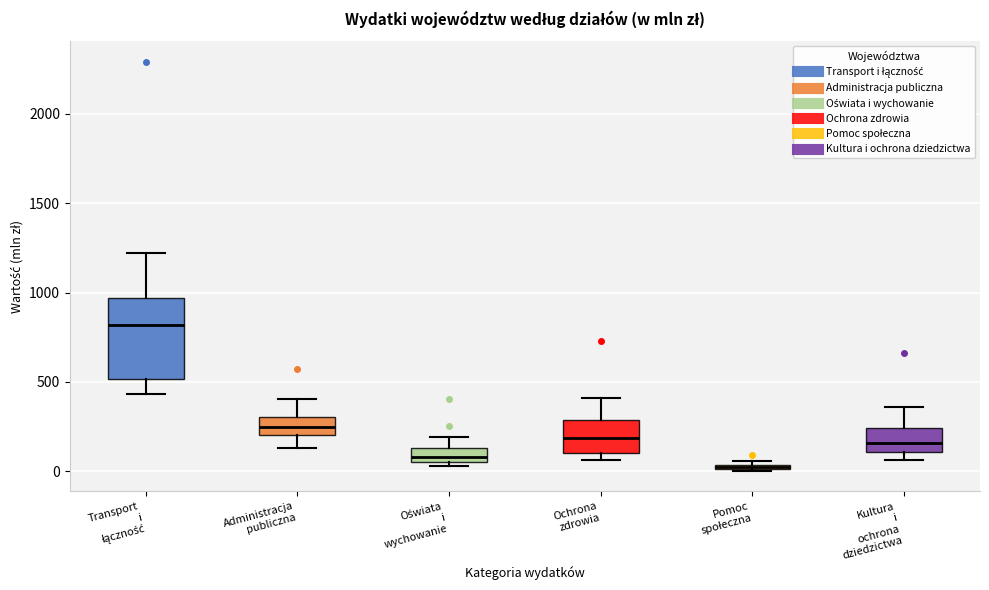

Which box is the tallest, from its lower edge to its upper edge?

Transport i łączność